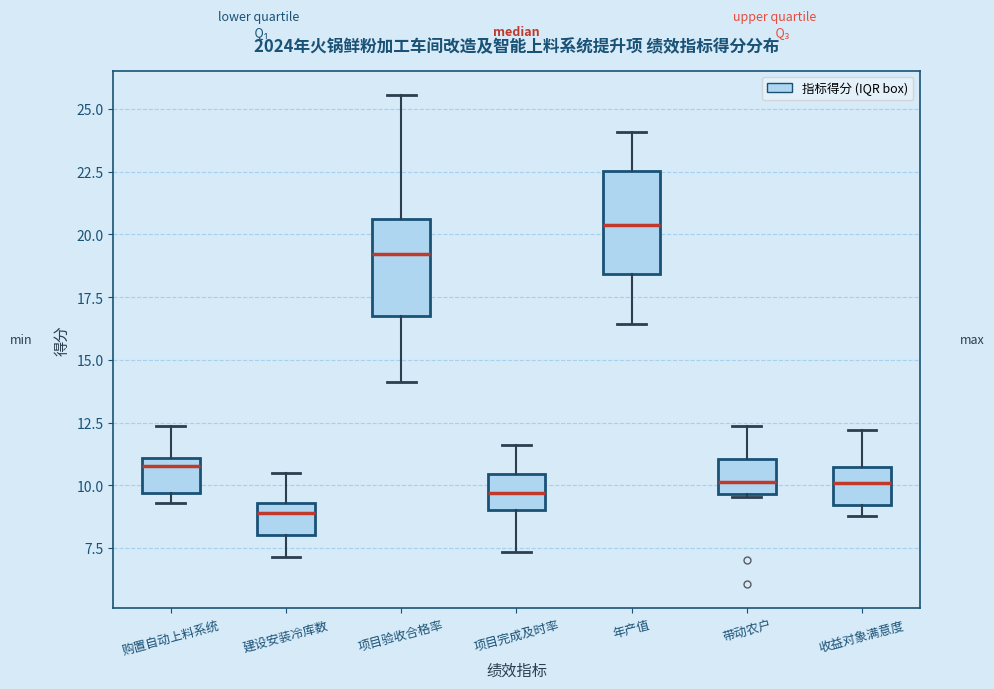

Reading left to right, read every box against the y-axis: the position of its median line, the range the box covers, and the ends of its whiskers. The values are not printed on the chart, so give them approximately, as read against the axis.

购置自动上料系统: median 11.0 (just below the box's upper edge), box 9.5 to 11.0, whiskers 9.5 (just below the box's lower edge) to 12.5
建设安装冷库数: median 9.0, box 8.0 to 9.5, whiskers 7.0 to 10.5
项目验收合格率: median 19.0, box 17.0 to 20.5, whiskers 14.0 to 25.5
项目完成及时率: median 9.5, box 9.0 to 10.5, whiskers 7.5 to 11.5
年产值: median 20.5, box 18.5 to 22.5, whiskers 16.5 to 24.0
带动农户: median 10.0, box 9.5 to 11.0, whiskers 9.5 to 12.5
收益对象满意度: median 10.0, box 9.0 to 10.5, whiskers 9.0 (just below the box's lower edge) to 12.0